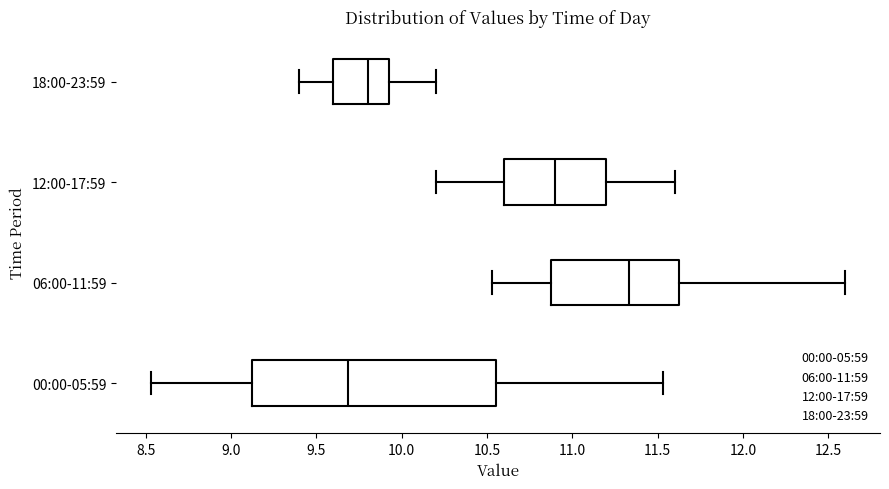

Where does the median line of the box for 18:00-23:59 sit on the x-axis? The values are not printed on the chart, so give them approximately, as read against the axis.

9.80